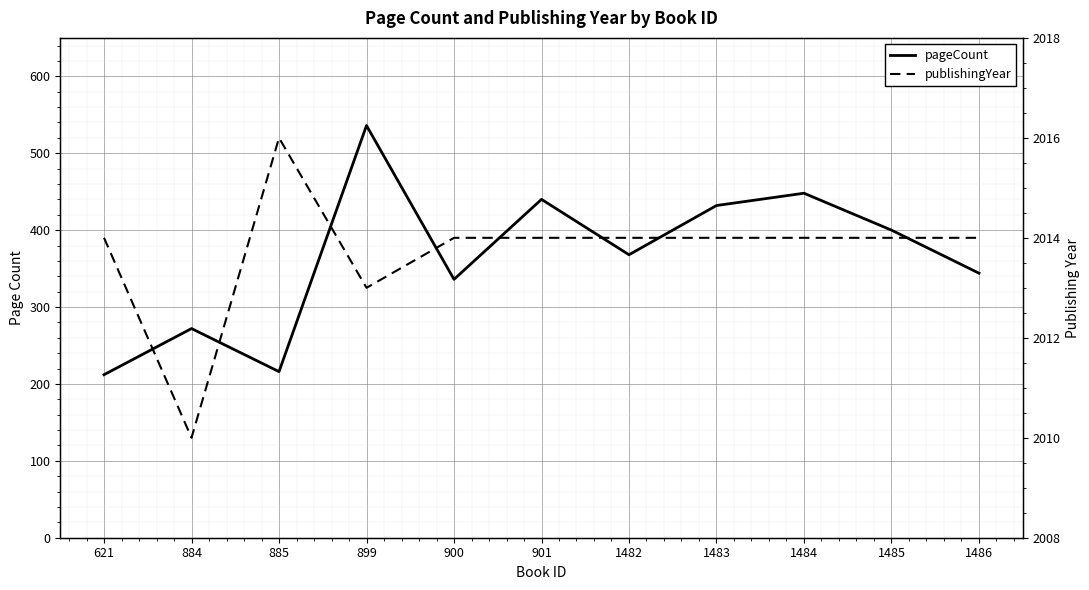

What is the value of the publishingYear point at the 2nd from the left?

2010